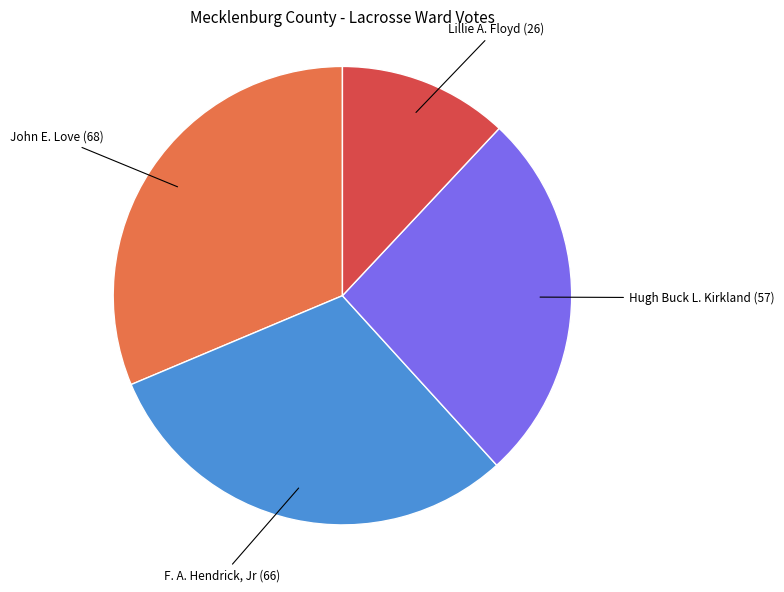

Does any single category account for the majority?

No